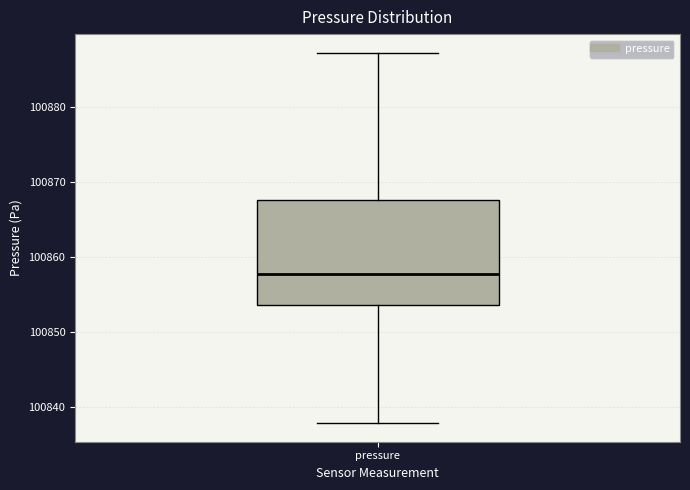

Read this box plot against the y-axis: the position of the median line, the range covered by the box, and the ends of both whiskers. The values are not printed on the chart, so give them approximately, as read against the axis.

median 100858, box 100854 to 100868, whiskers 100838 to 100887